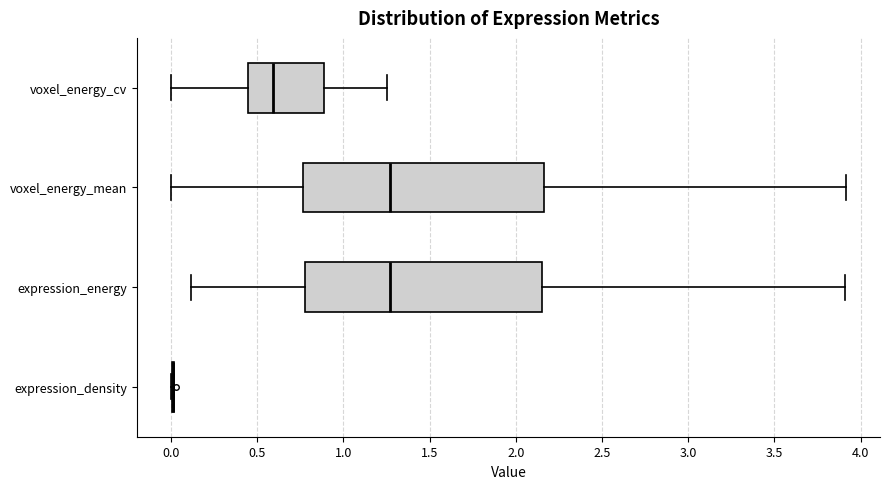

Reading bottom to top, transcribe this box plot: for each box, give where its median line is, the range the box spans, and where its two whiskers end, as read against the x-axis. The values are not printed on the chart, so give them approximately, as read against the axis.

expression_density: box collapsed to a line at 0.00, whiskers 0.00 to 0.00
expression_energy: median 1.25, box 0.80 to 2.15, whiskers 0.10 to 3.90
voxel_energy_mean: median 1.25, box 0.75 to 2.15, whiskers 0.00 to 3.90
voxel_energy_cv: median 0.60, box 0.45 to 0.90, whiskers 0.00 to 1.25